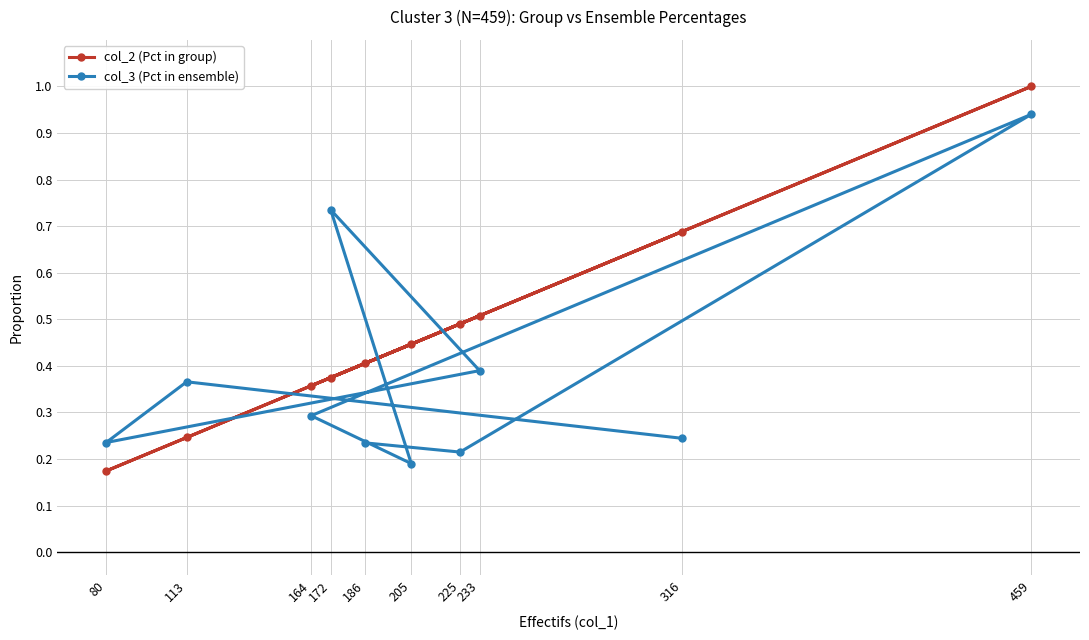

How many times do col_3 (Pct in ensemble) and col_2 (Pct in group) cross each other?

4